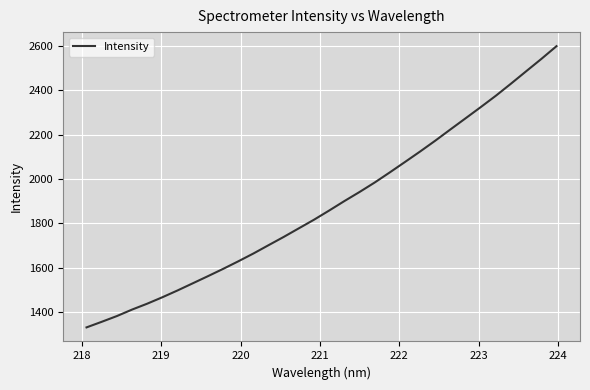

What is the maximum value shown in the chart?

2598.6